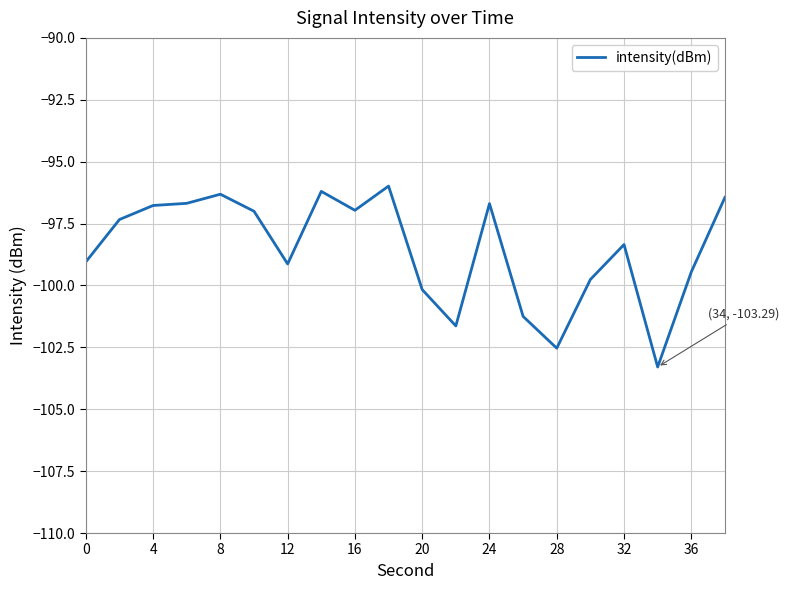

What is the maximum value shown in the chart?

-96.0